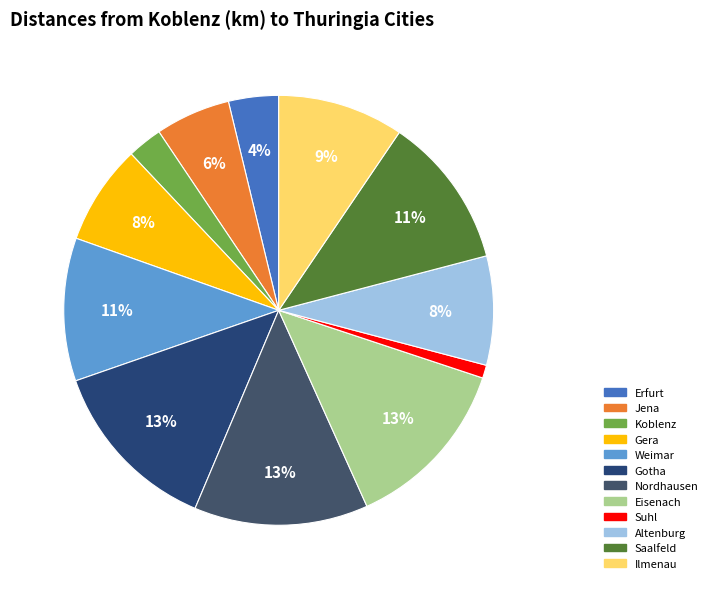

Which slice is the smallest?

Suhl